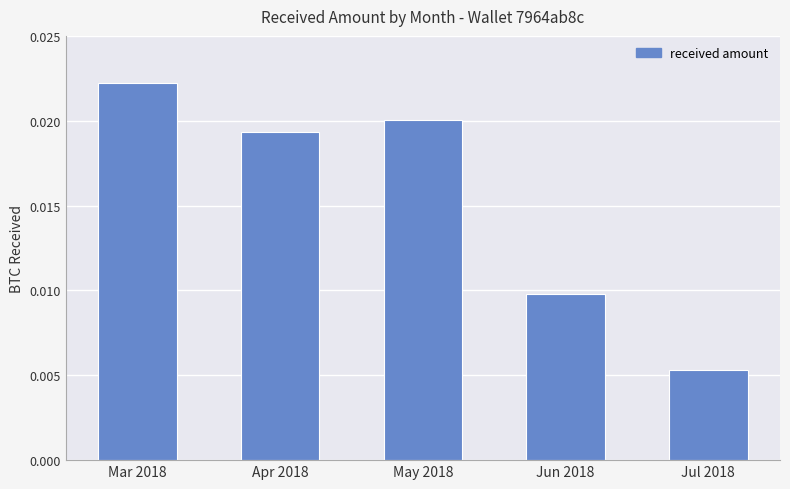

How many bars are there in total?

5